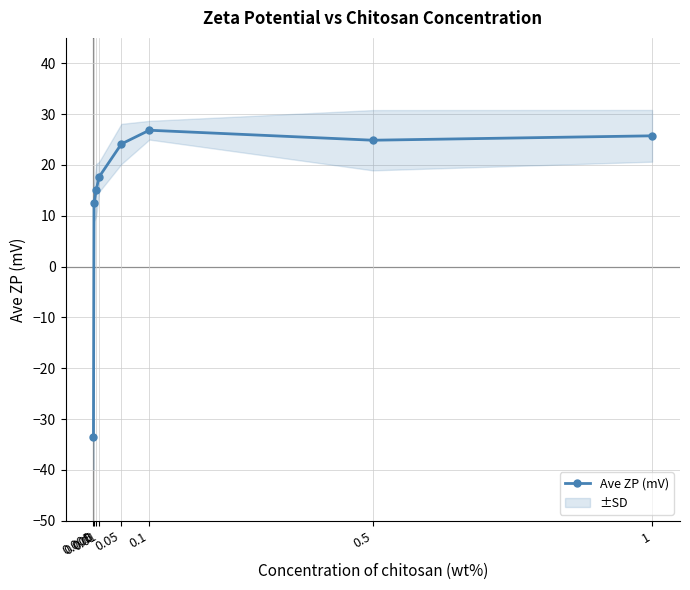

What position from the right is 0.01?

5